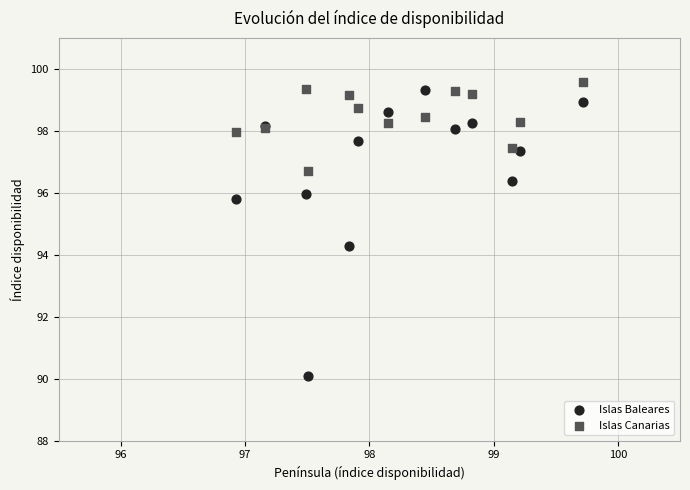

Which series reaches the minimum Y coordinate?

Islas Baleares